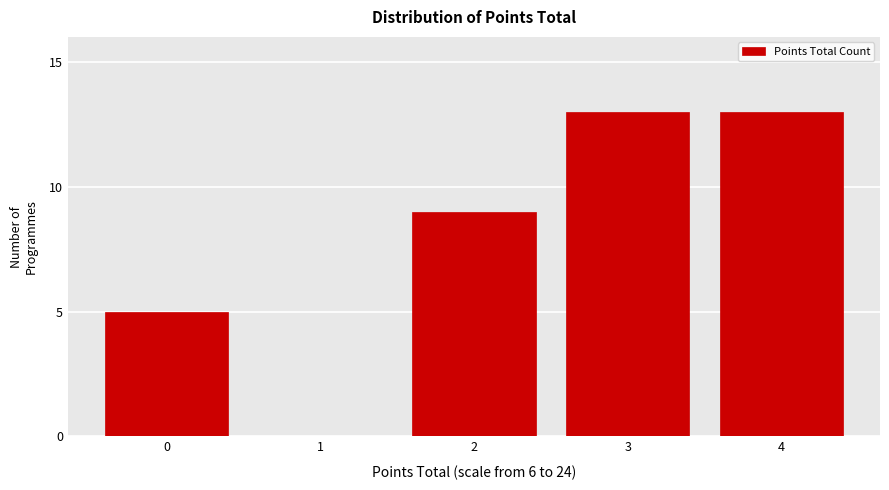

Reading left to right, extract all data points from this chart.

0=5	1=0	2=9	3=13	4=13